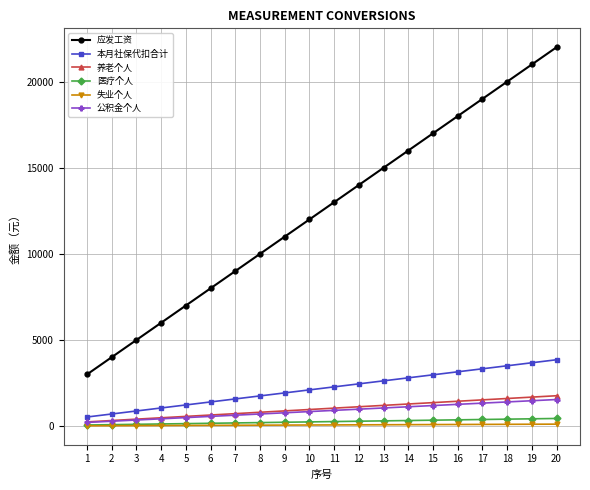

Read the 应发工资 value at 3, to the nearest 100.

5000